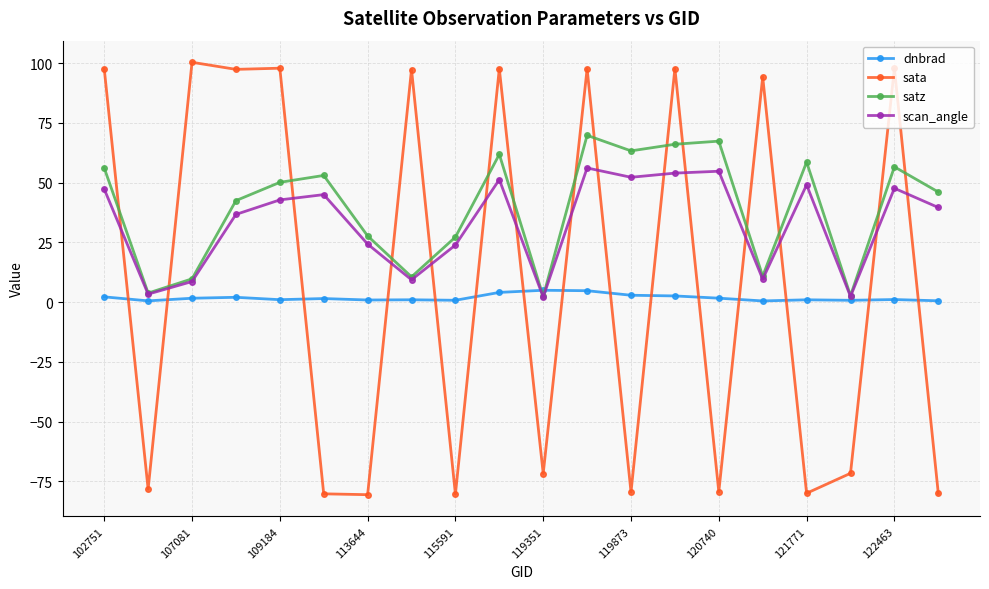

What is the greatest value displayed?

100.3